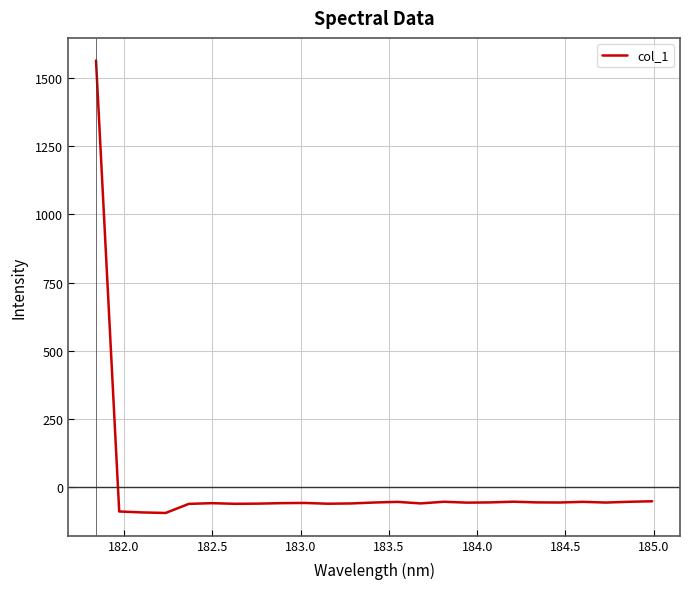

How many lines are shown in the chart?

1